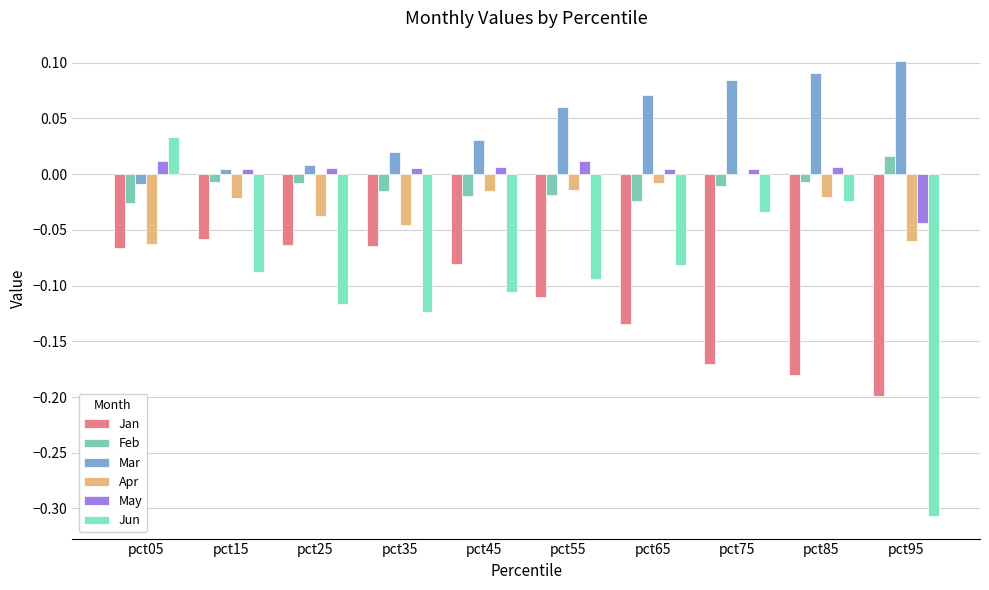

What is the spread (max minus min) of values at pct55?

0.2